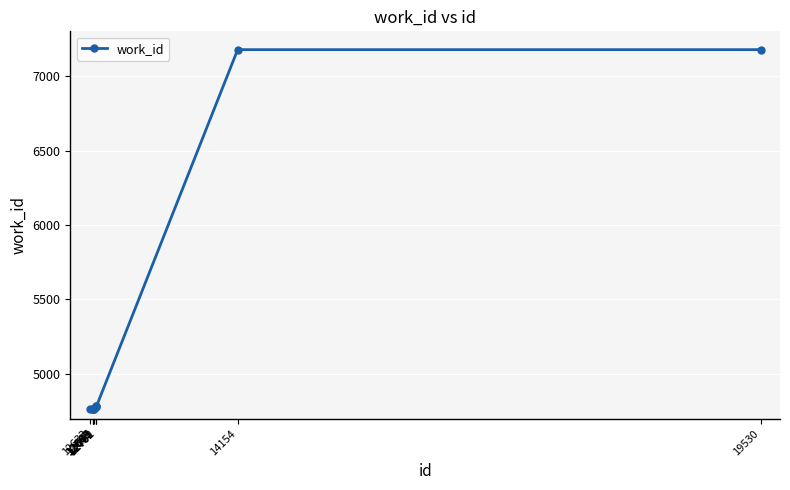

What is the difference between the maximum and second lowest values?

2409